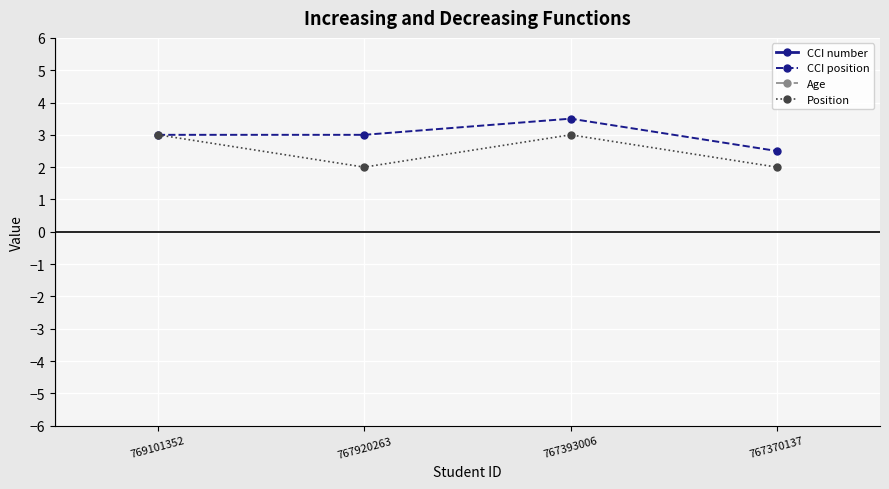

How many lines are shown in the chart?

4